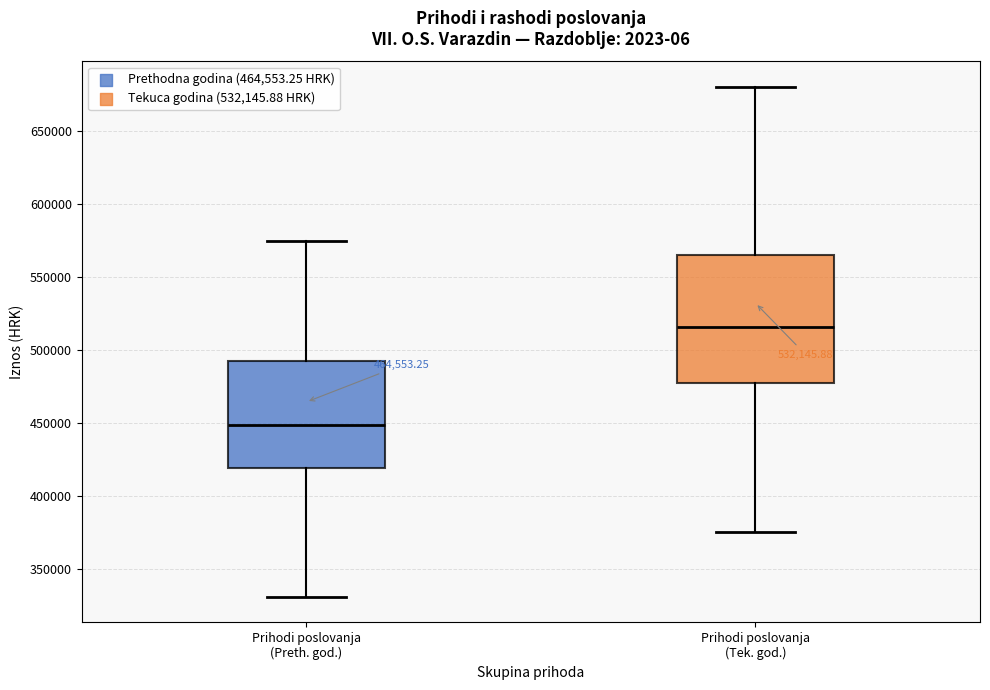

Which box is the tallest, from its lower edge to its upper edge?

Prihodi poslovanja (Tek. god.)